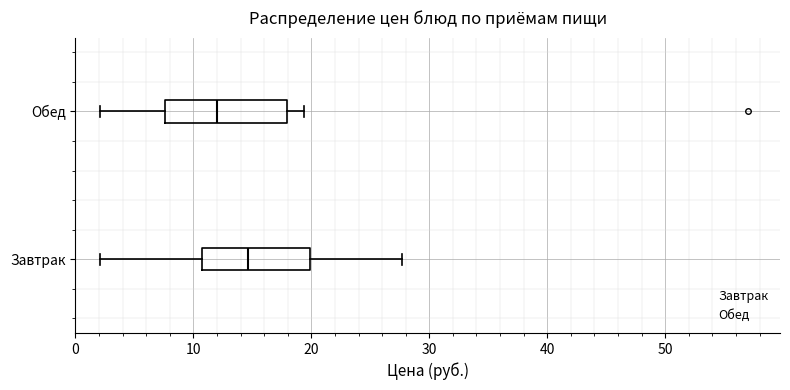

Reading bottom to top, read every box against the x-axis: the position of its median line, the range the box covers, and the ends of its whiskers. The values are not printed on the chart, so give them approximately, as read against the axis.

Завтрак: median 15, box 11 to 20, whiskers 2 to 28
Обед: median 12, box 8 to 18, whiskers 2 to 19